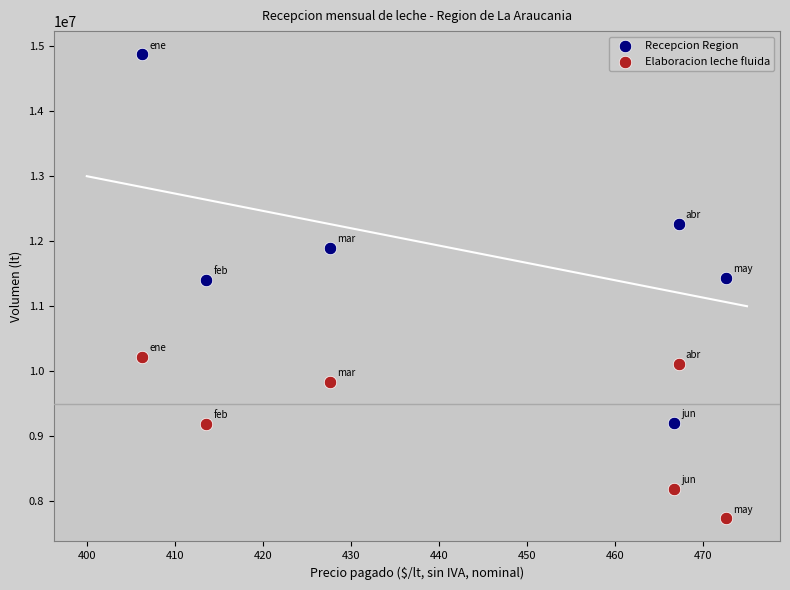

What are all the series names shown in the legend?

Recepcion Region, Elaboracion leche fluida